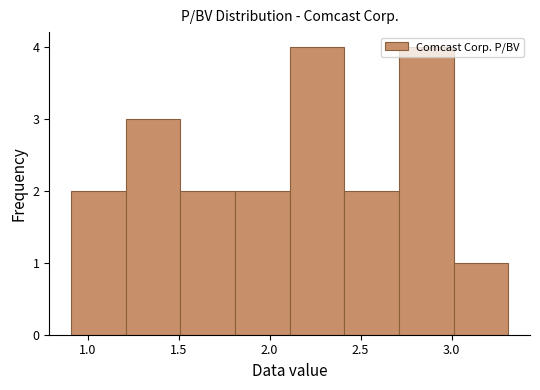

How tall is the bar that spans 0.91 to 1.21 on the x-axis? Neither the bar edges nor the heights are printed on the chart, so give them approximately, as read against the axes.

2